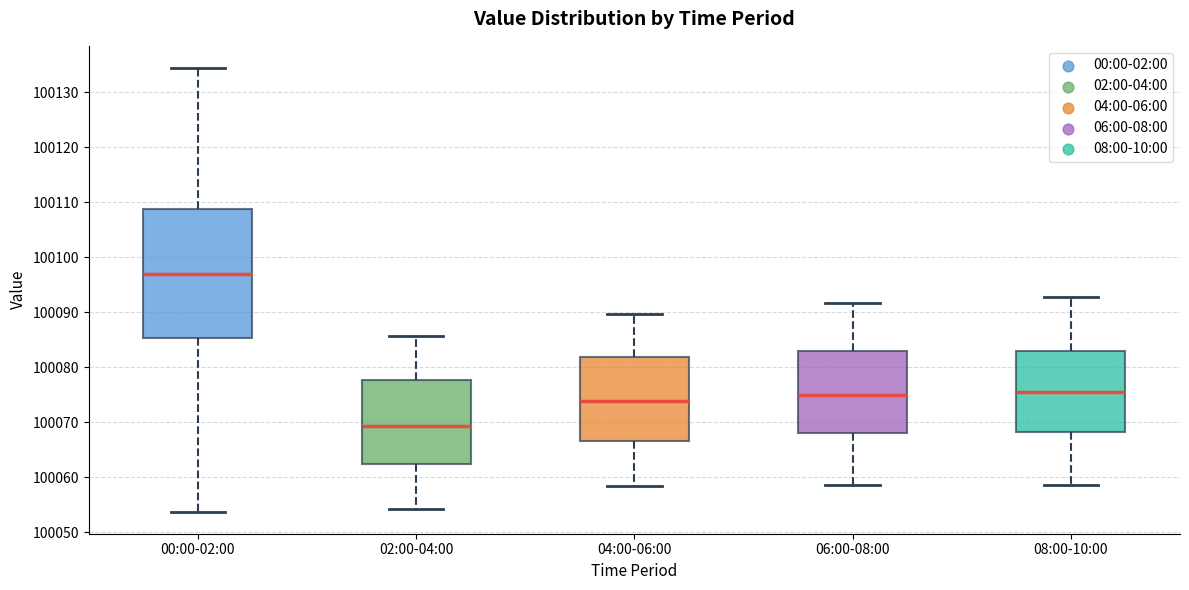

Which box is the tallest, from its lower edge to its upper edge?

00:00-02:00